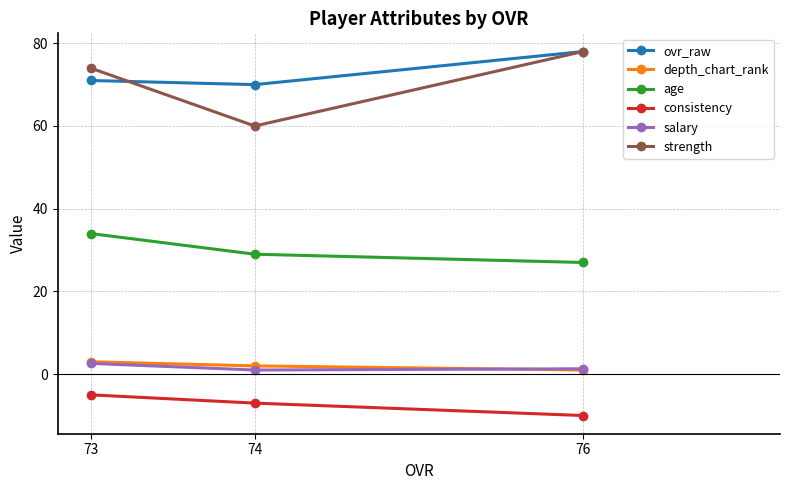

What is the smallest value displayed?

-10.0